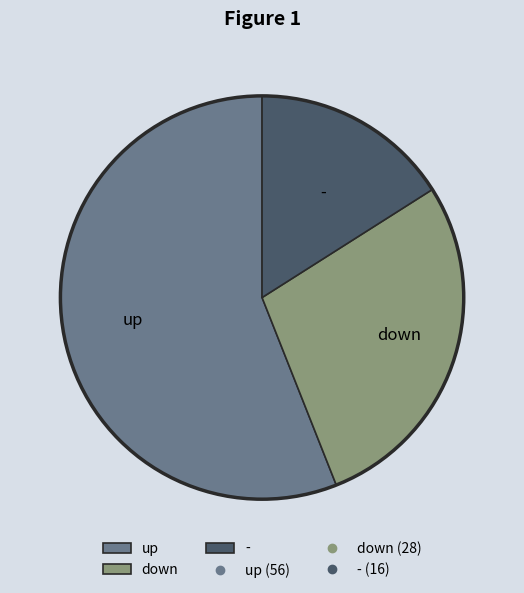

Does down account for over 50% of the chart?

No